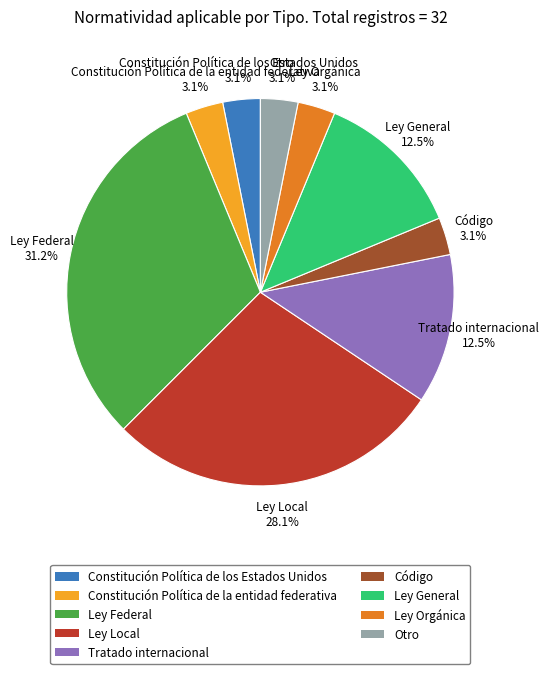

Approximately how many times larger is the value at Constitución Política de la entidad federativa compared to Otro?

1.0